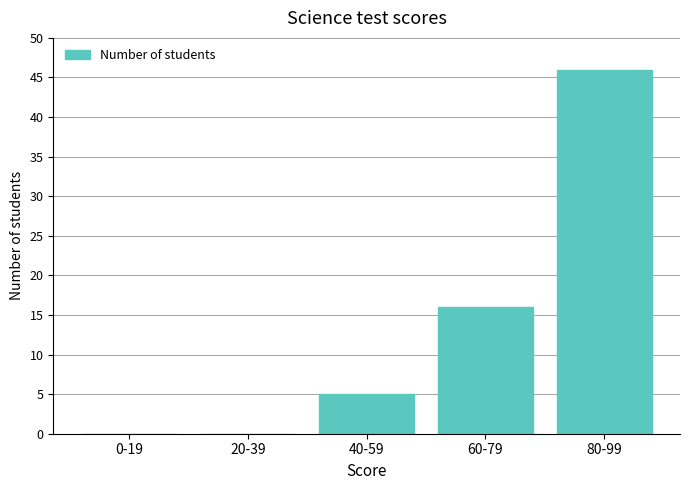

Reading left to right, extract all data points from this chart.

0-19=0	20-39=0	40-59=5	60-79=16	80-99=46